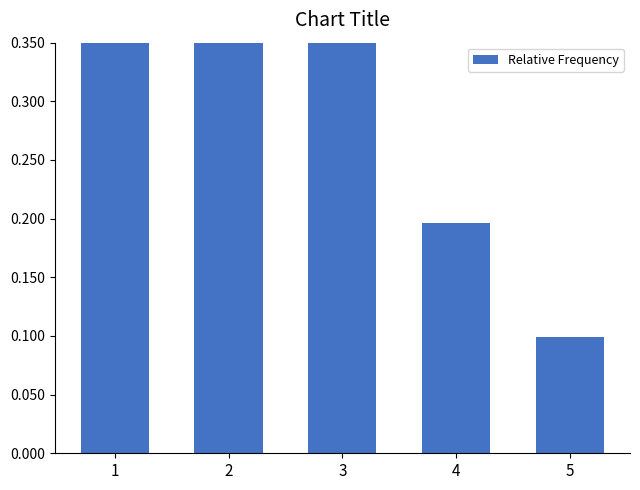

List the labels in order of value, largest first.

1, 3, 2, 4, 5